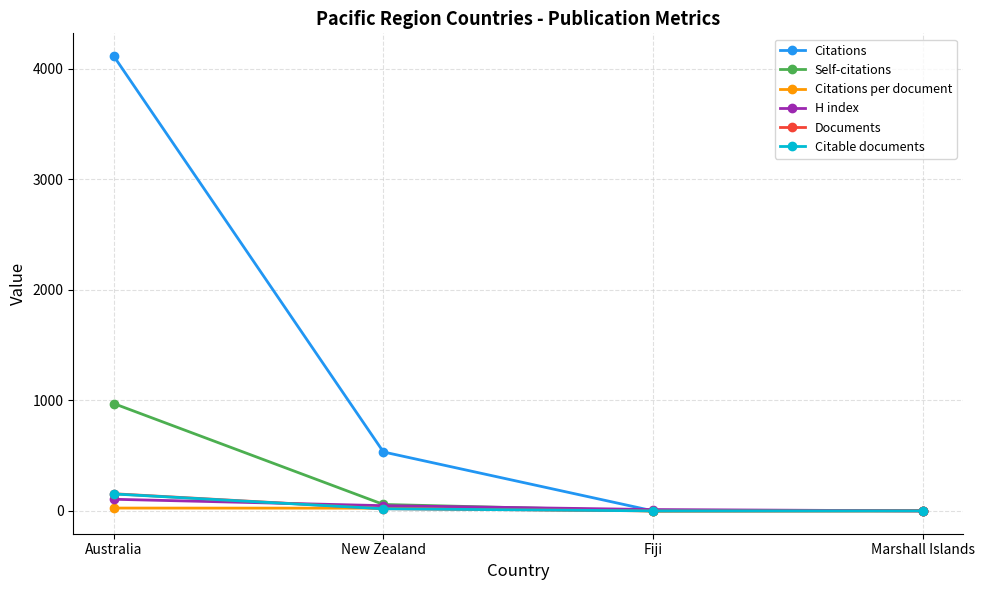

What are all the series names shown in the legend?

Citations, Self-citations, Citations per document, H index, Documents, Citable documents